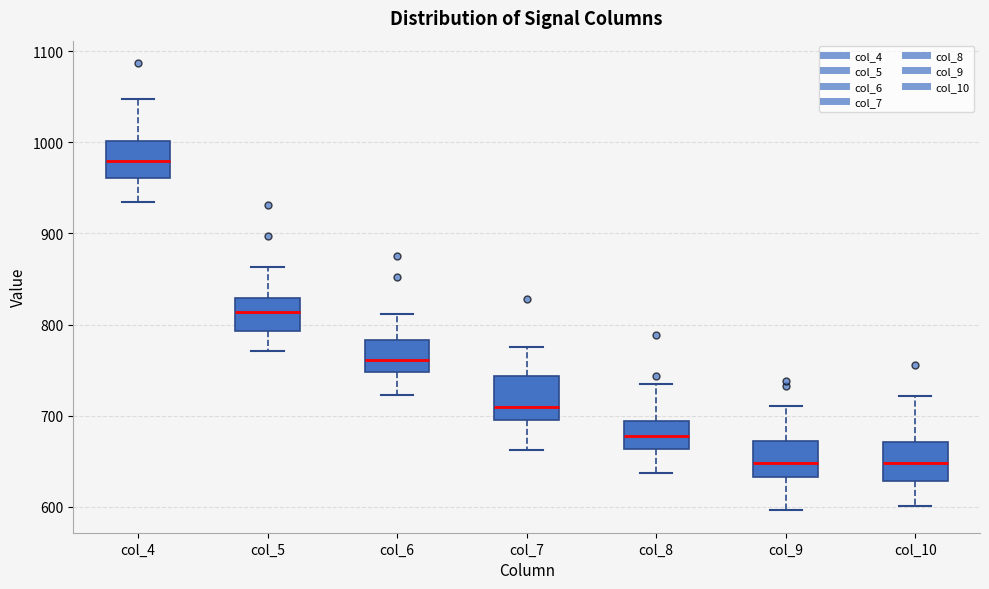

Reading left to right, read every box against the y-axis: the position of its median line, the range the box covers, and the ends of its whiskers. The values are not printed on the chart, so give them approximately, as read against the axis.

col_4: median 980, box 960 to 1000, whiskers 930 to 1050
col_5: median 810, box 790 to 830, whiskers 770 to 860
col_6: median 760, box 750 to 780, whiskers 720 to 810
col_7: median 710, box 700 to 740, whiskers 660 to 780
col_8: median 680, box 660 to 690, whiskers 640 to 740
col_9: median 650, box 630 to 670, whiskers 600 to 710
col_10: median 650, box 630 to 670, whiskers 600 to 720